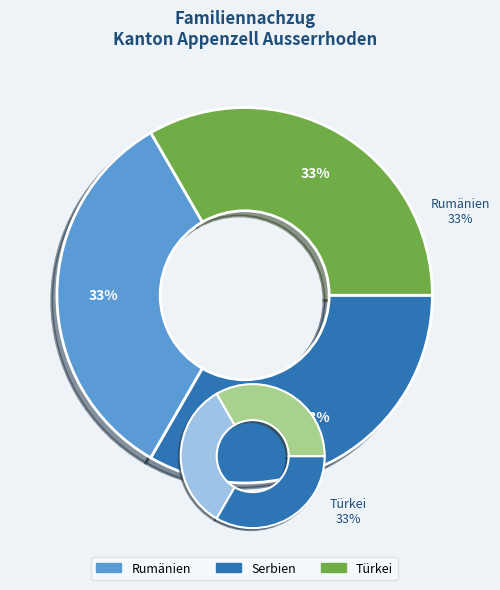

Is it true that Türkei is 32% of the pie?

False